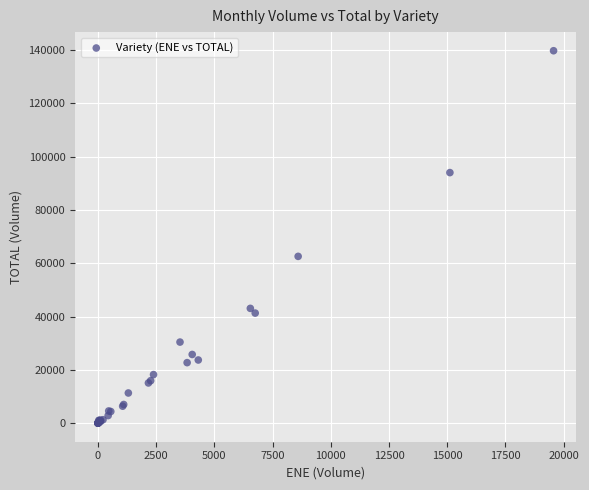

What Y value in the scatter plot is closest to 69889?

62589